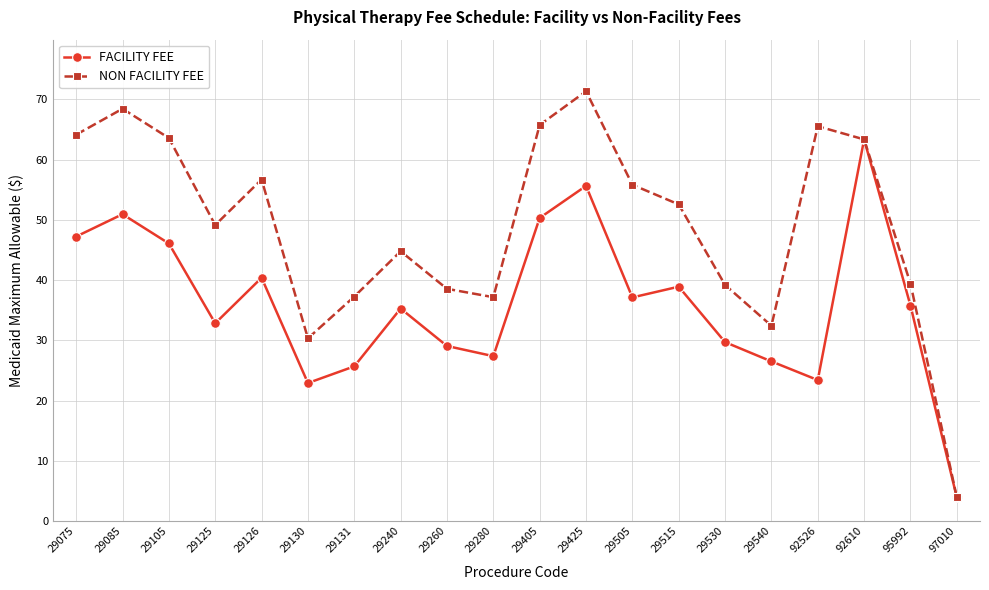

List the series in order of their overall mean, lowest first.

FACILITY FEE, NON FACILITY FEE